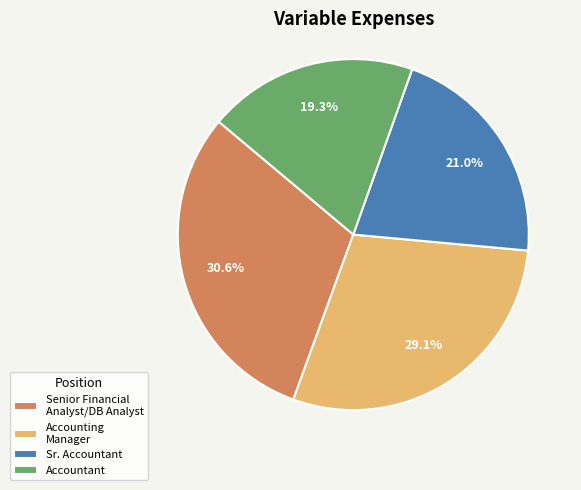

Which has a higher value, Senior Financial Analyst/DB Analyst or Accounting Manager?

Senior Financial Analyst/DB Analyst